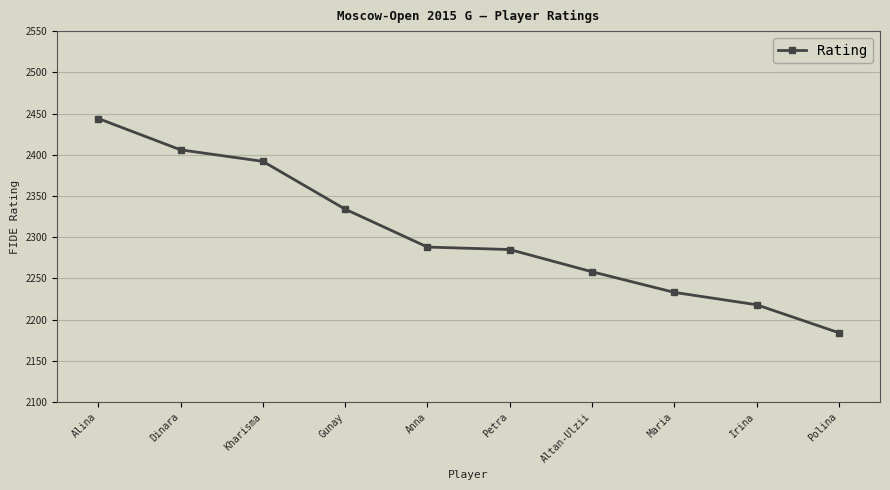

What position from the right is Alina?

10